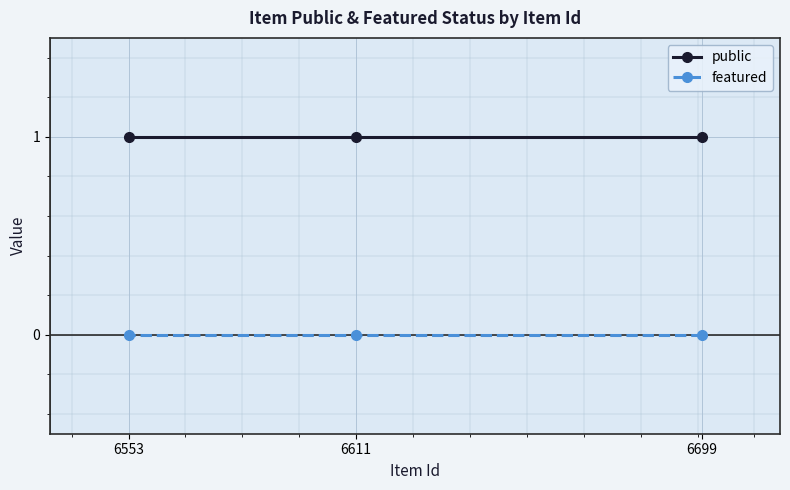

At which category is the sum across all series the highest?

6699